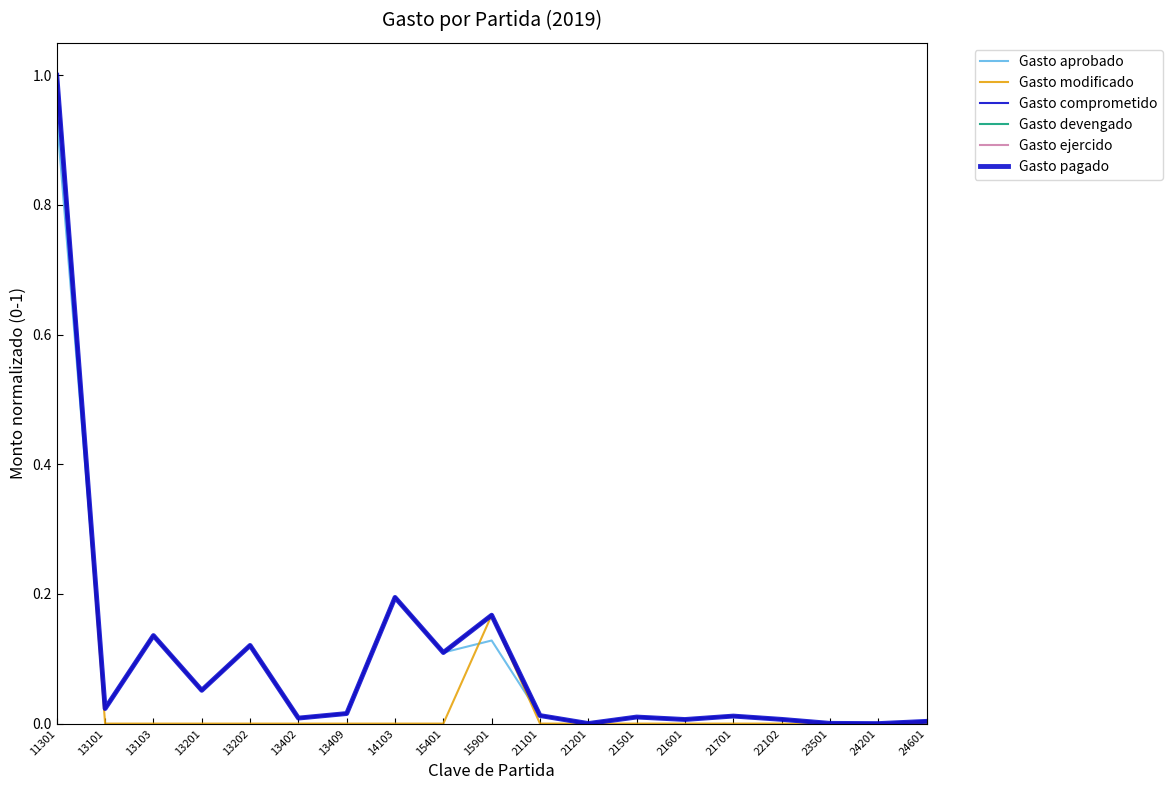

Which series changed the most between 13101 and 24601?

Gasto aprobado